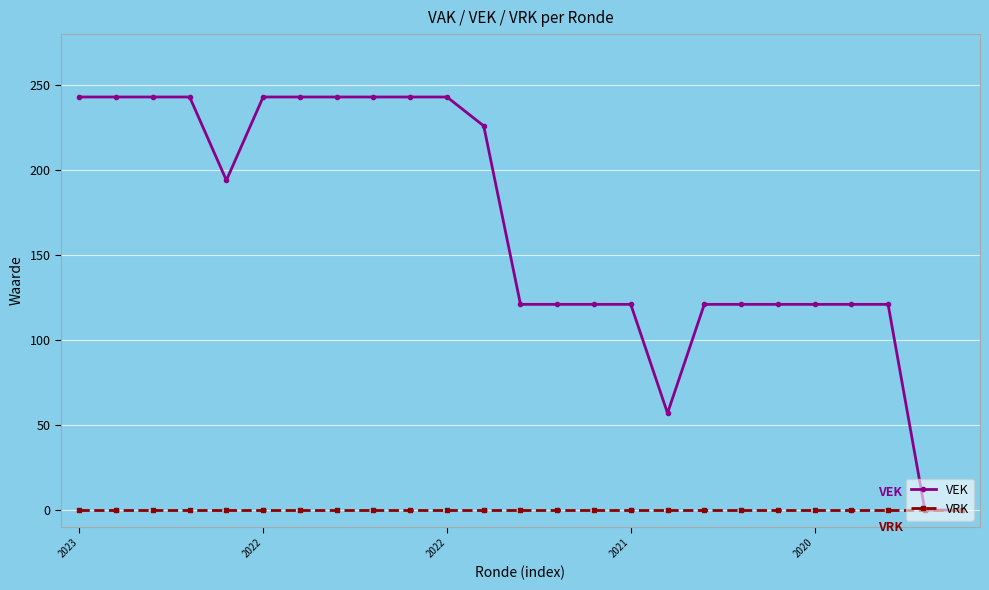

At how many categories does at least one series exceed 18?

23